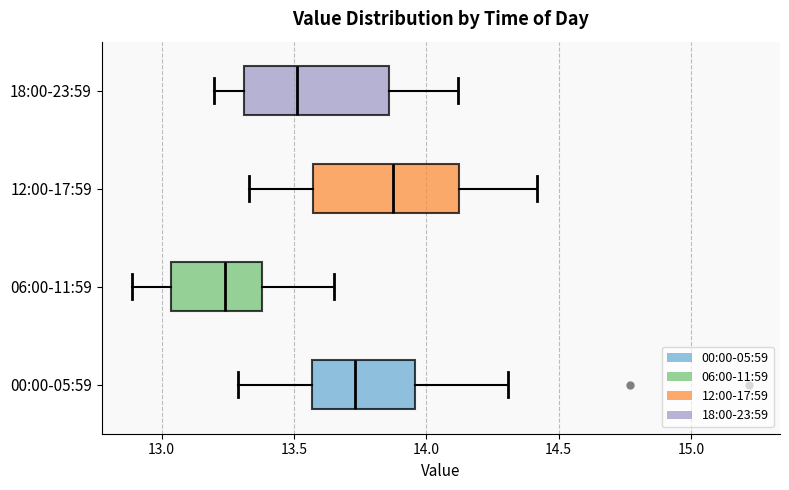

Reading bottom to top, transcribe this box plot: for each box, give where its median line is, the range the box spans, and where its two whiskers end, as read against the x-axis. The values are not printed on the chart, so give them approximately, as read against the axis.

00:00-05:59: median 13.75, box 13.55 to 13.95, whiskers 13.30 to 14.30
06:00-11:59: median 13.25, box 13.05 to 13.40, whiskers 12.90 to 13.65
12:00-17:59: median 13.90, box 13.55 to 14.15, whiskers 13.35 to 14.40
18:00-23:59: median 13.50, box 13.30 to 13.85, whiskers 13.20 to 14.10